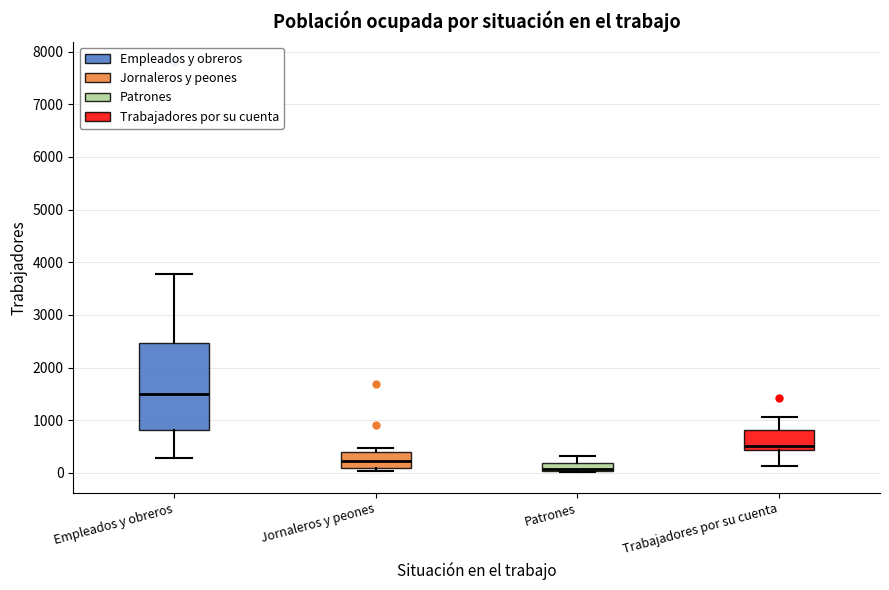

Which box is the tallest, from its lower edge to its upper edge?

Empleados y obreros